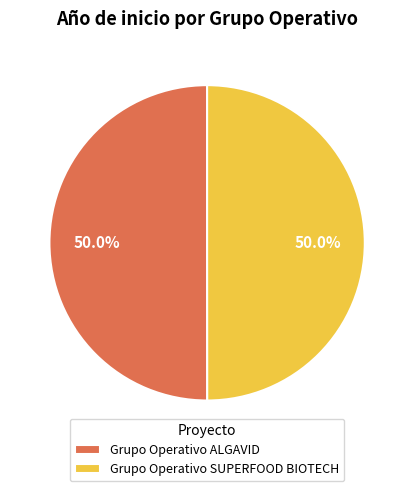

To the nearest percent, what is the combined percentage of Grupo Operativo SUPERFOOD BIOTECH and Grupo Operativo ALGAVID?

100%